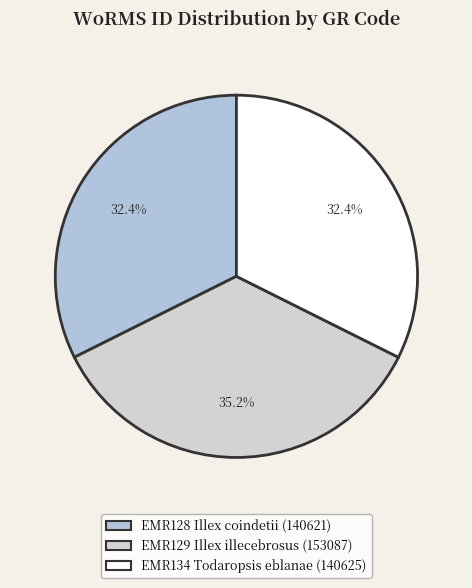

Count the number of slices in the pie.

3